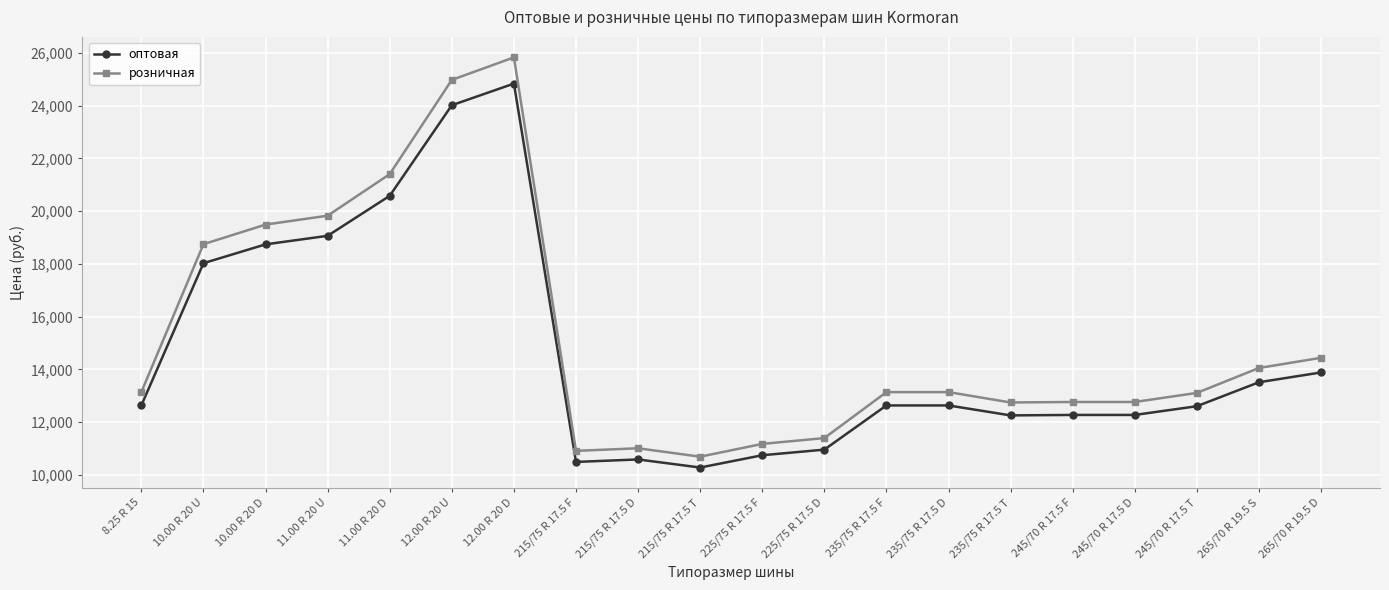

What are all the series names shown in the legend?

оптовая, розничная